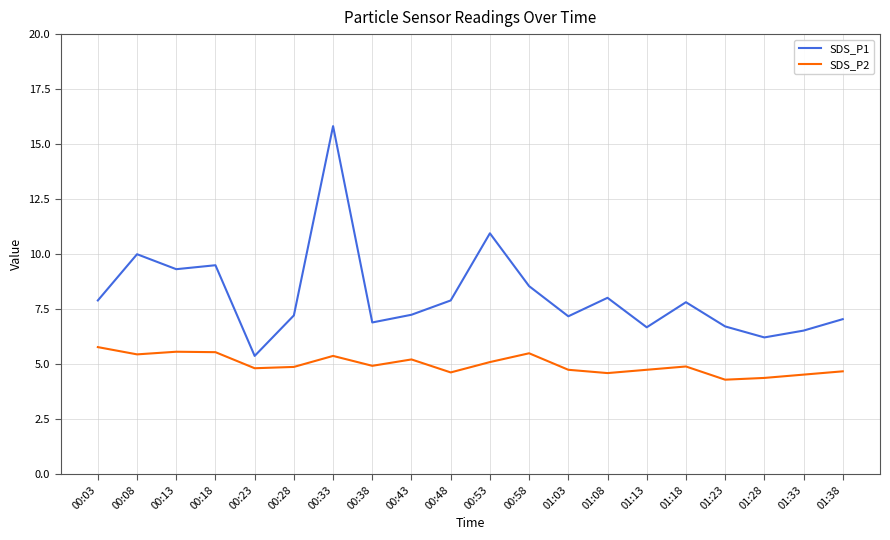

How many lines are shown in the chart?

2